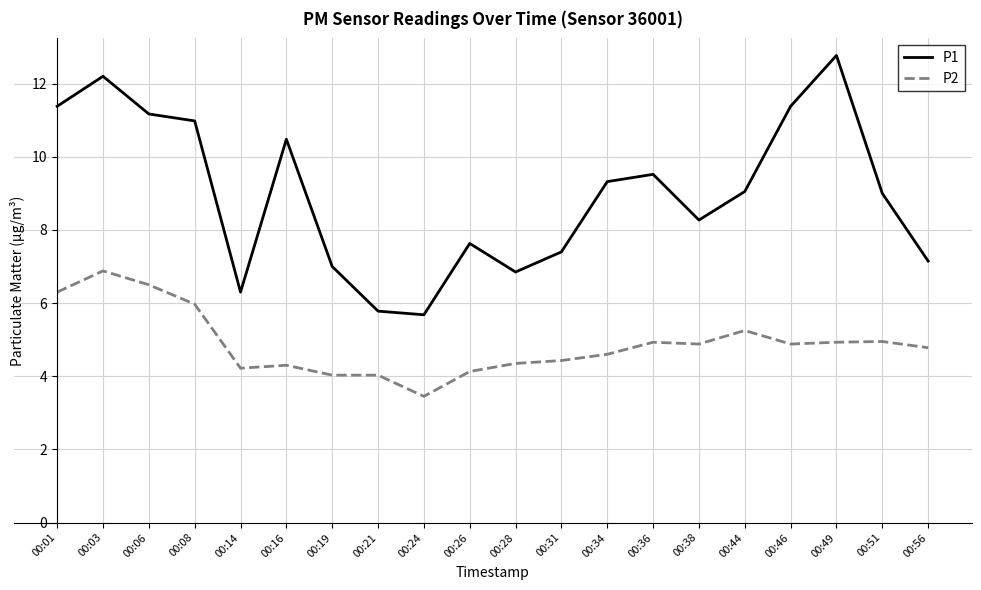

What is the difference between the P1 values at 00:19 and 00:31?

0.4